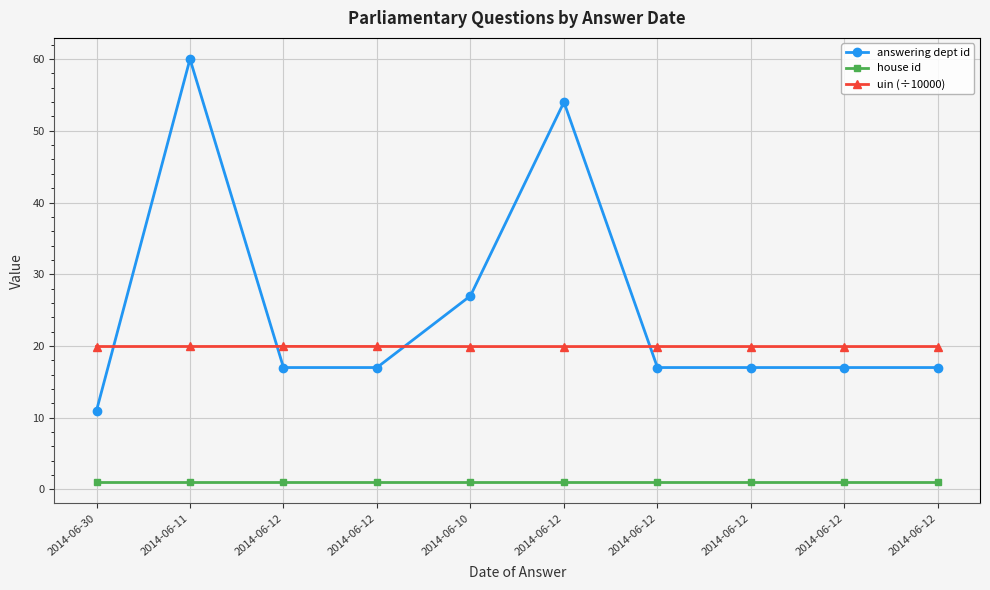

True or false: answering dept id has more than 0 interior local peaks.

True